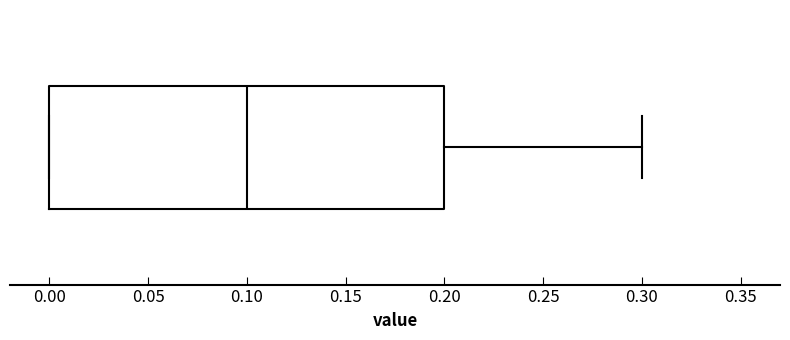

Read this box plot against the x-axis: the position of the median line, the range covered by the box, and the ends of both whiskers. The values are not printed on the chart, so give them approximately, as read against the axis.

median 0.1, box 0.0 to 0.2, whiskers 0.0 to 0.3